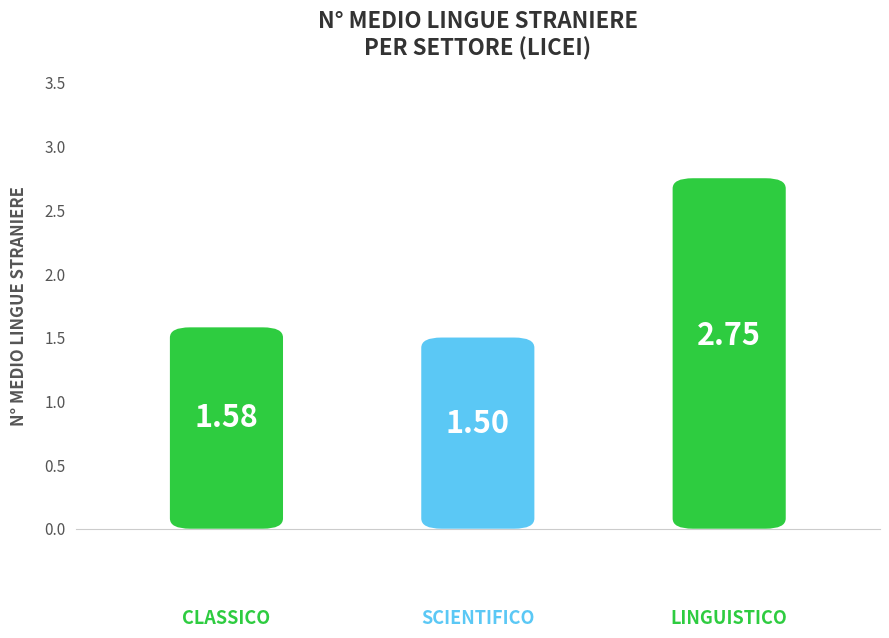

What is the minimum value shown in the chart?

1.5